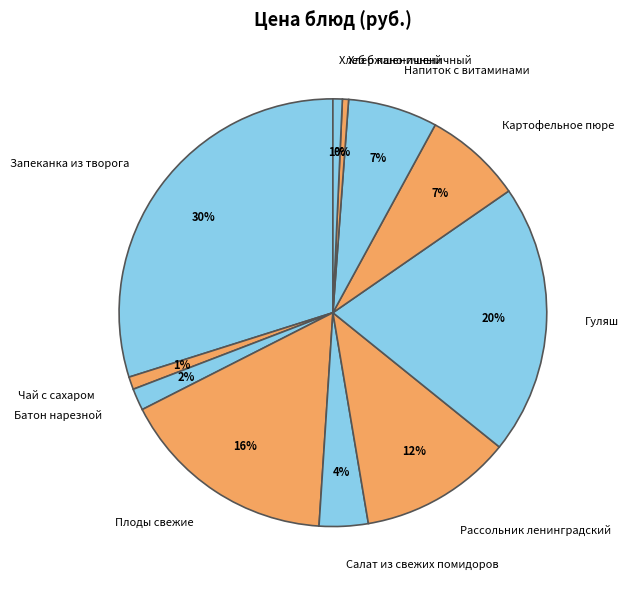

Between Салат из свежих помидоров and Чай с сахаром, which is larger?

Салат из свежих помидоров